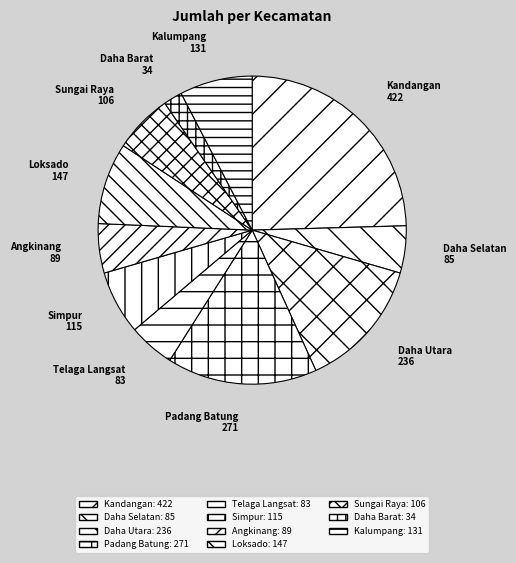

What is the smallest slice in the pie chart?

Daha Barat